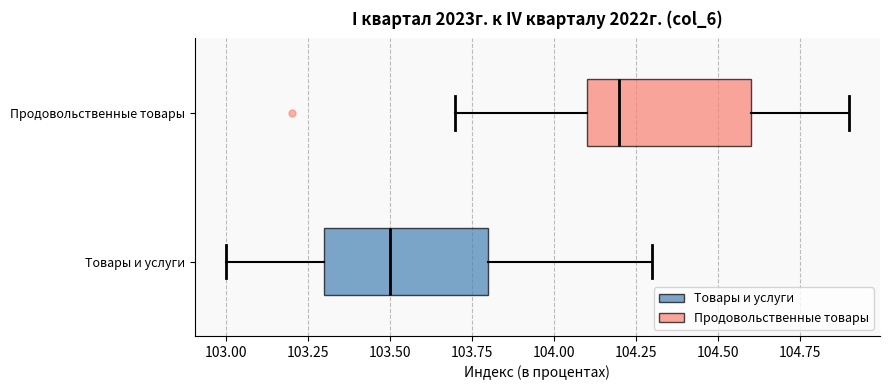

Reading bottom to top, transcribe this box plot: for each box, give where its median line is, the range the box spans, and where its two whiskers end, as read against the x-axis. The values are not printed on the chart, so give them approximately, as read against the axis.

Товары и услуги: median 103.5, box 103.3 to 103.8, whiskers 103.0 to 104.3
Продовольственные товары: median 104.2, box 104.1 to 104.6, whiskers 103.7 to 104.9